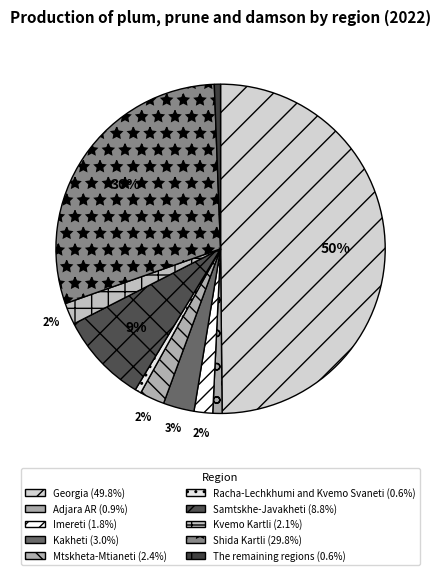

To the nearest percent, what percentage of the pie is The remaining regions?

1%